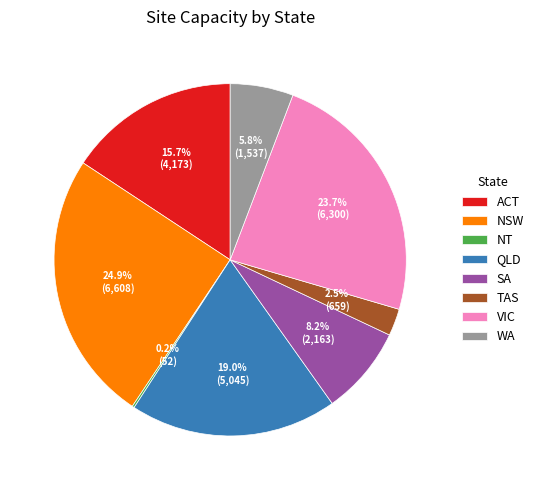

True or false: WA accounts for 6% of the total.

True